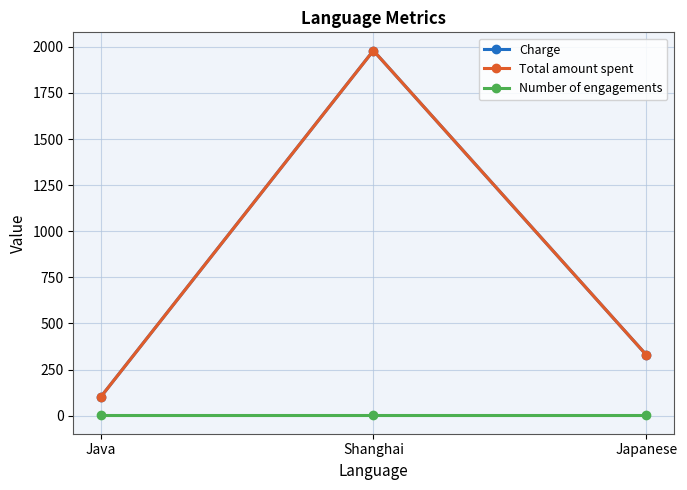

Between Shanghai and Japanese, which series saw the biggest shift?

Charge